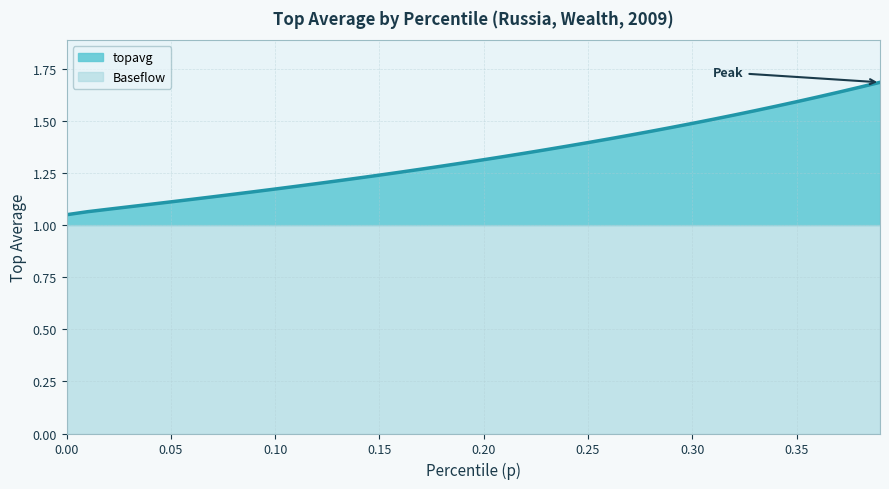

List the labels in order of value, smallest first.

0.0, 0.01, 0.02, 0.03, 0.04, 0.05, 0.06, 0.07, 0.08, 0.09, 0.1, 0.11, 0.12, 0.13, 0.14, 0.15, 0.16, 0.17, 0.18, 0.19, 0.2, 0.21, 0.22, 0.23, 0.24, 0.25, 0.26, 0.27, 0.28, 0.29, 0.3, 0.31, 0.32, 0.33, 0.34, 0.35, 0.36, 0.37, 0.38, 0.39